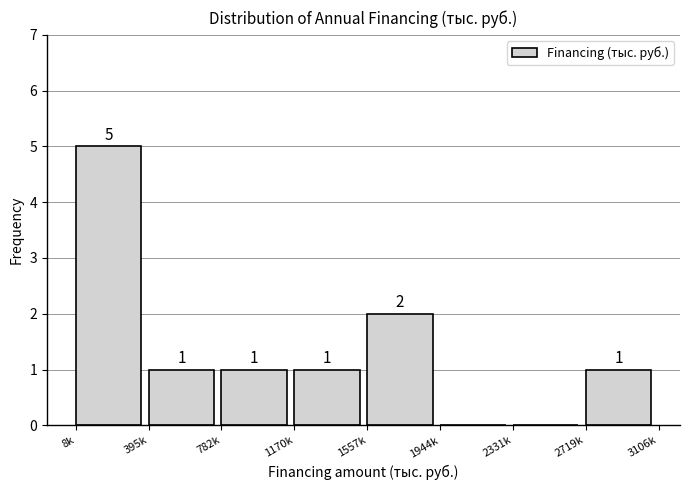

Reading left to right, list all the values displayed in this chart.

8k=5	395k=1	782k=1	1170k=1	1557k=2	1944k=0	2331k=0	2719k=1